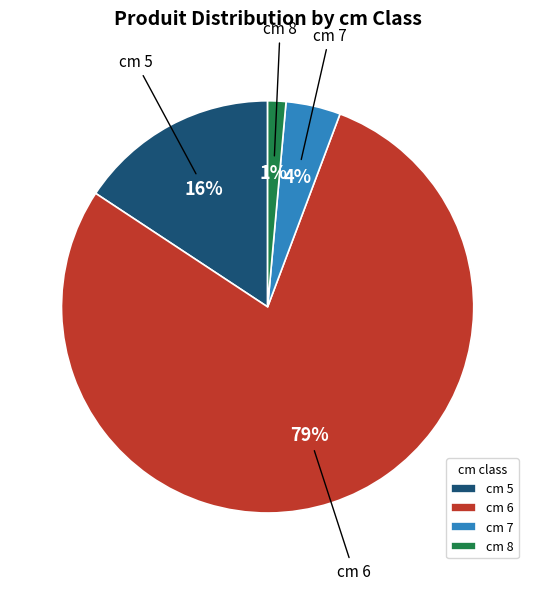

Combined, do cm 8 and cm 6 account for over 50%?

Yes